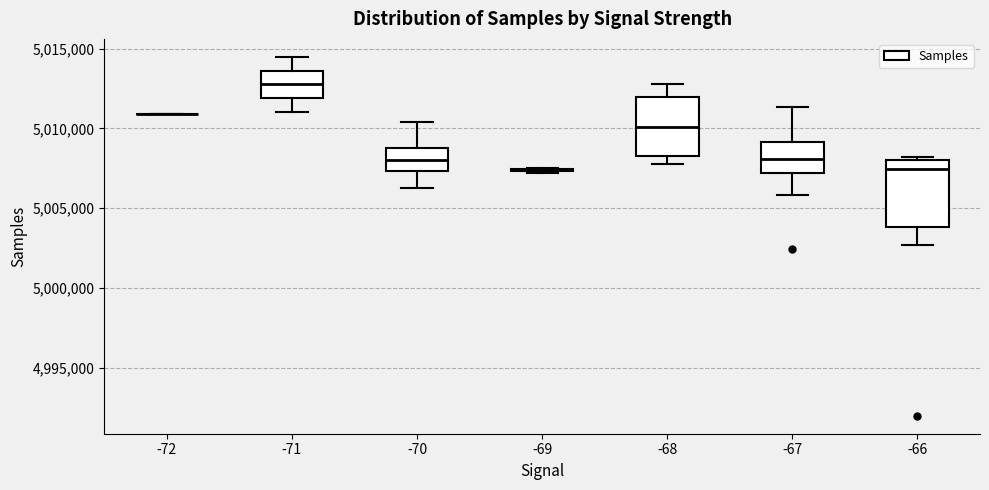

Where is the lower edge of the box at x = -66 on the y-axis? The values are not printed on the chart, so give them approximately, as read against the axis.

5004000